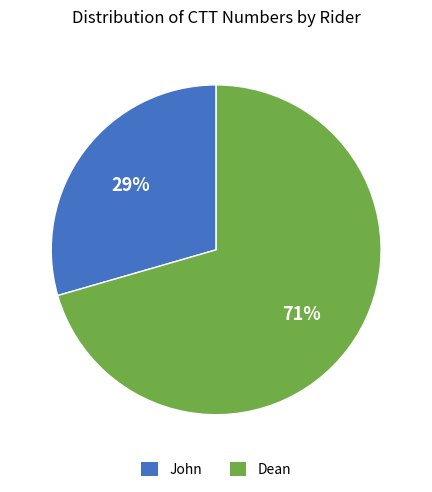

Which slice is the smallest?

John